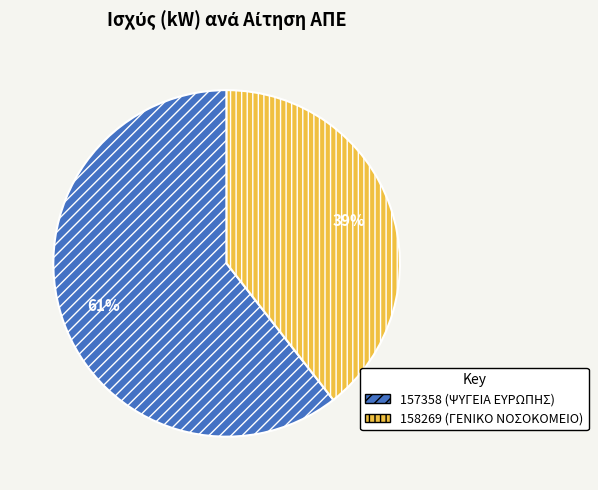

Does 158269 (ΓΕΝΙΚΟ ΝΟΣΟΚΟΜΕΙΟ) account for over 50% of the chart?

No